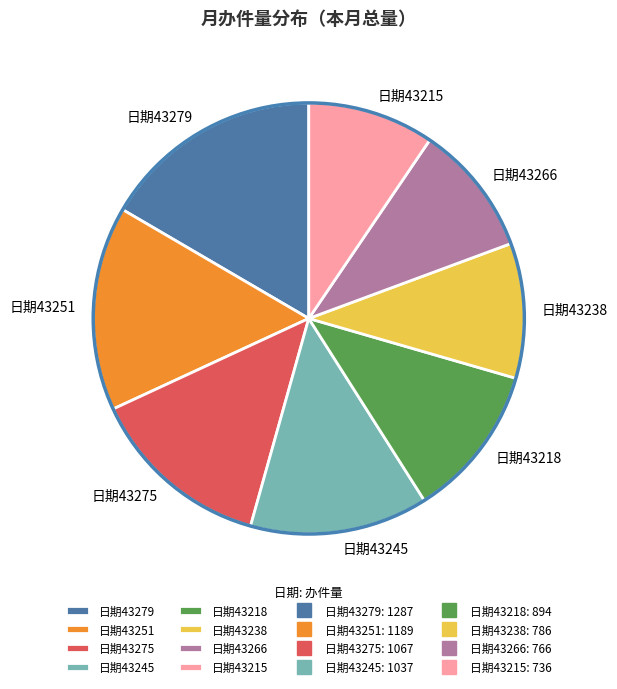

The 日期43266 slice represents 21% of the pie. True or false?

False